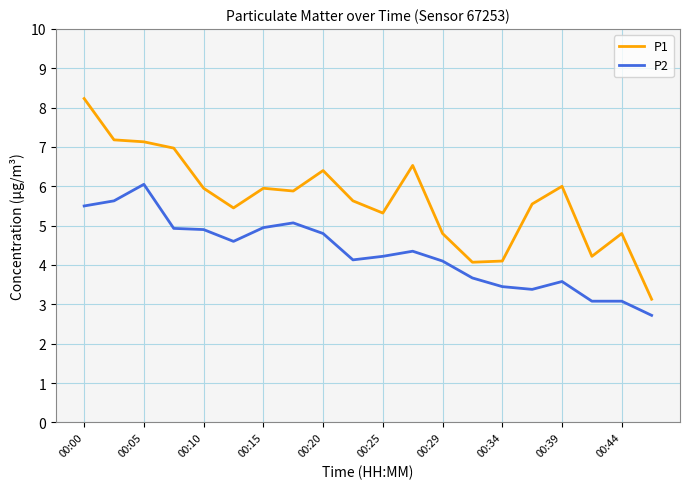

True or false: P1 and P2 cross at least once.

False